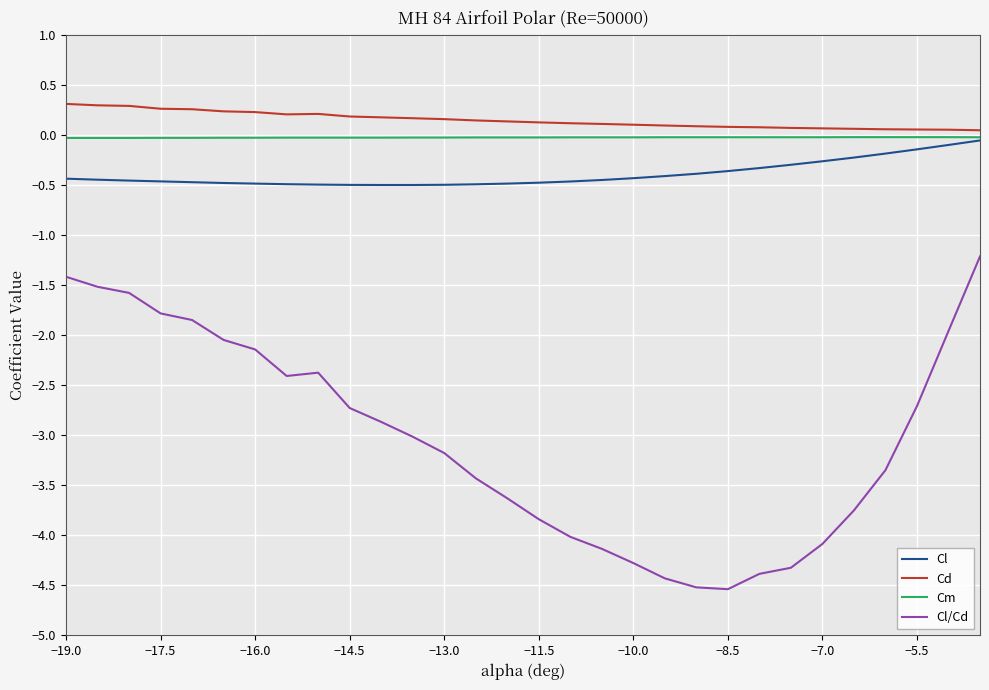

What is the lowest value of the Cl series?

-0.5